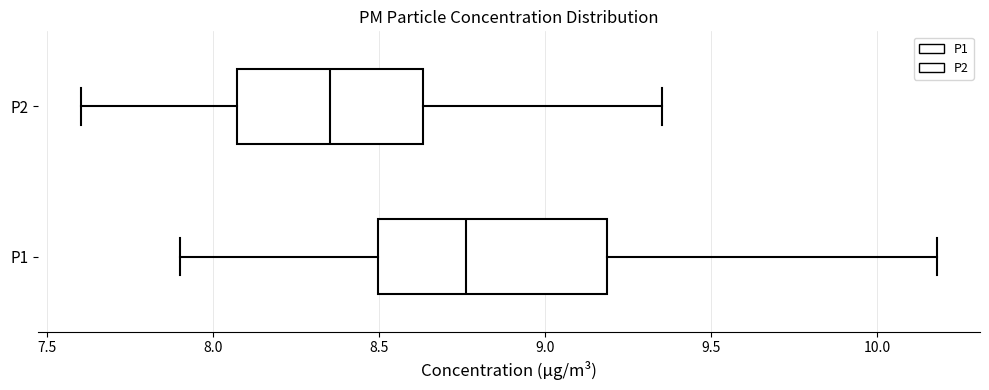

Reading bottom to top, transcribe this box plot: for each box, give where its median line is, the range the box spans, and where its two whiskers end, as read against the x-axis. The values are not printed on the chart, so give them approximately, as read against the axis.

P1: median 8.75, box 8.50 to 9.20, whiskers 7.90 to 10.20
P2: median 8.35, box 8.05 to 8.65, whiskers 7.60 to 9.35